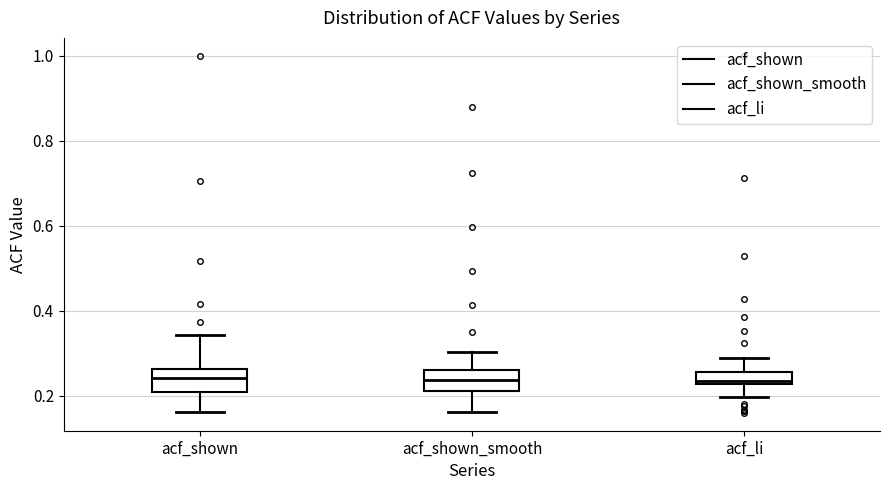

Where is the lower edge of the box for acf_shown on the y-axis? The values are not printed on the chart, so give them approximately, as read against the axis.

0.22